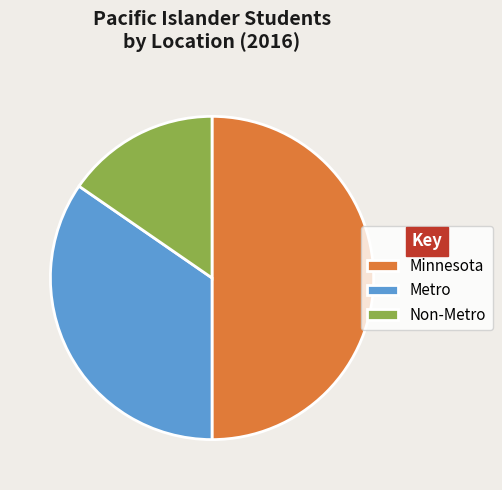

What is the ratio of the value at Non-Metro to the value at Metro?

0.4